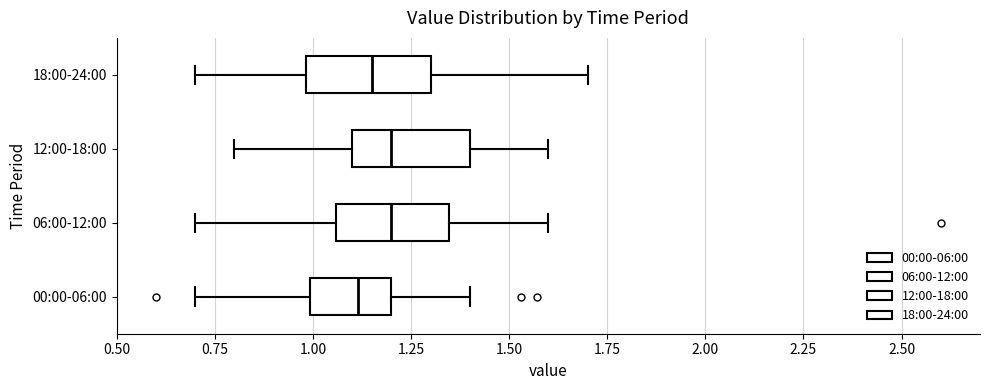

Where does the median line of the box for 06:00-12:00 sit on the x-axis? The values are not printed on the chart, so give them approximately, as read against the axis.

1.20